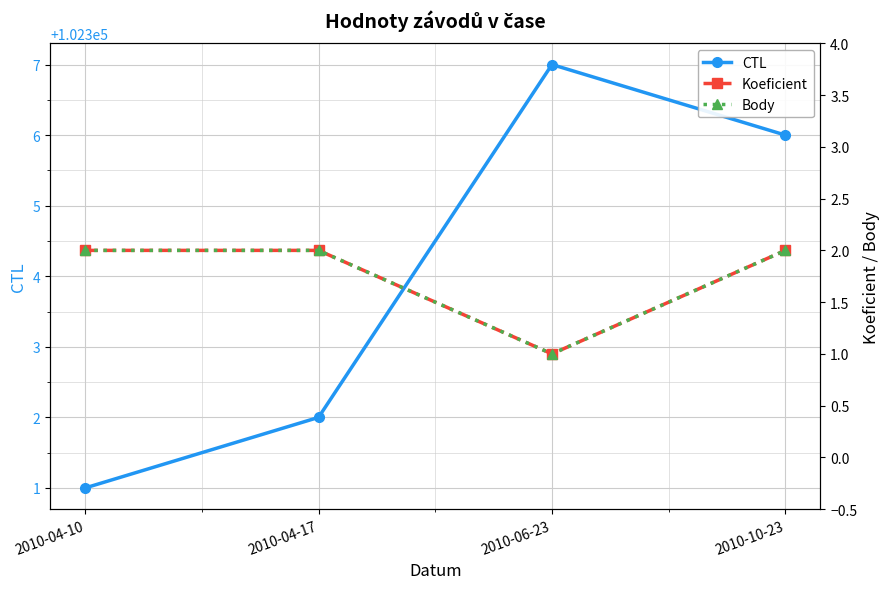

What is the minimum value shown in the chart?

1